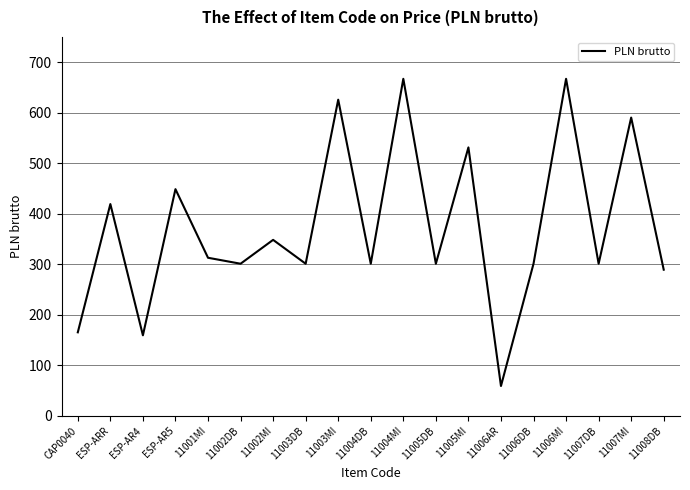

Reading left to right, what are all the values shown in this chart?

165.3	419.2	159.4	448.7	312.9	301.1	348.3	301.1	625.8	301.1	667.2	301.1	531.4	59.0	301.1	667.2	301.1	590.4	289.3